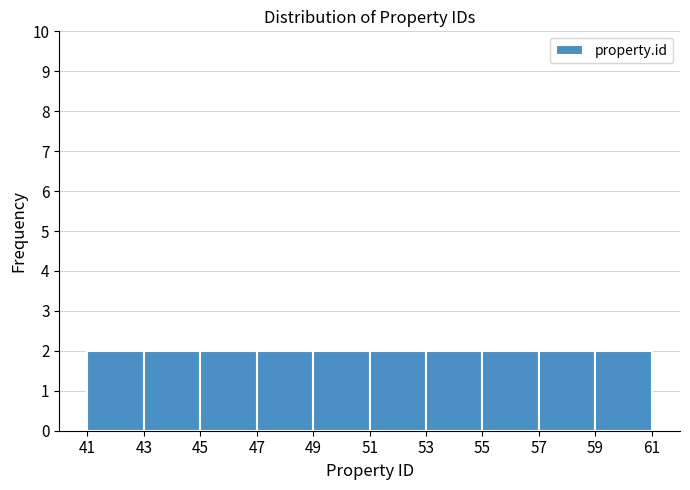

Reading left to right, list every bar in this chart as the range it spans on the x-axis followed by its height. The values are not printed on the chart, so give them approximately, as read against the axis.

41 to 43: 2
43 to 45: 2
45 to 47: 2
47 to 49: 2
49 to 51: 2
51 to 53: 2
53 to 55: 2
55 to 57: 2
57 to 59: 2
59 to 61: 2